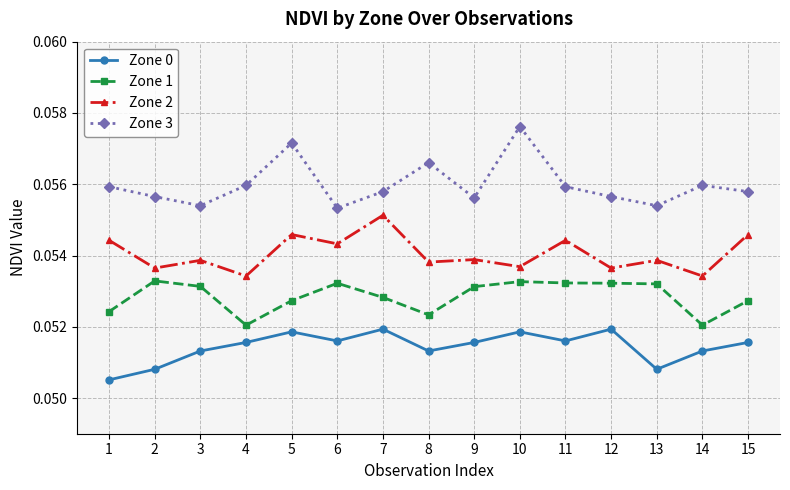

Does the chart display data point markers on the line(s)?

Yes